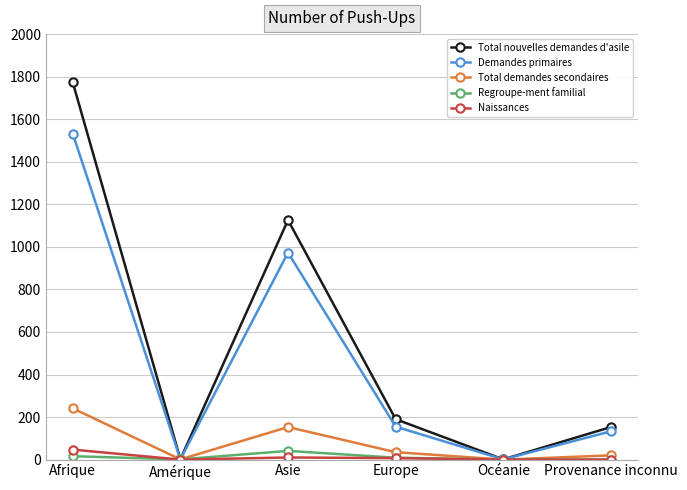

Rank the series at Afrique from lowest to highest value.

Regroupe-ment familial, Naissances, Total demandes secondaires, Demandes primaires, Total nouvelles demandes d'asile